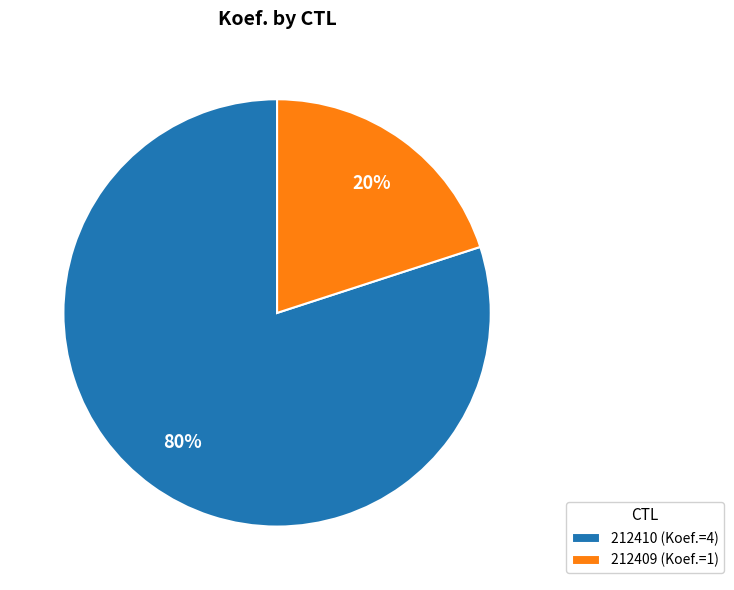

Which category accounts for the majority?

212410